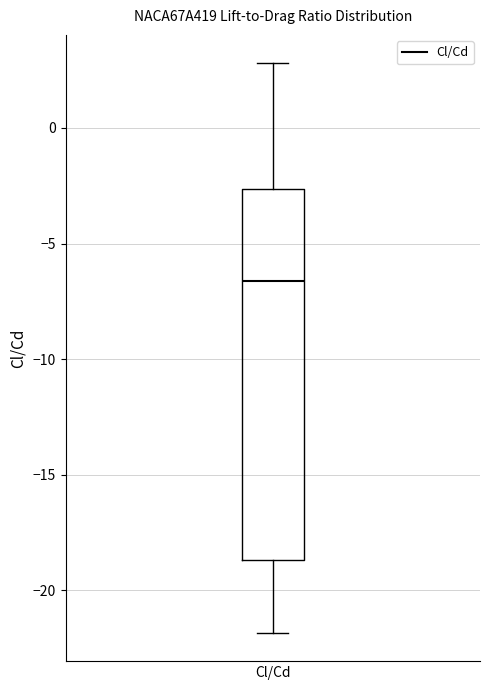

Where is the upper edge of the box for Cl/Cd on the y-axis? The values are not printed on the chart, so give them approximately, as read against the axis.

-2.5